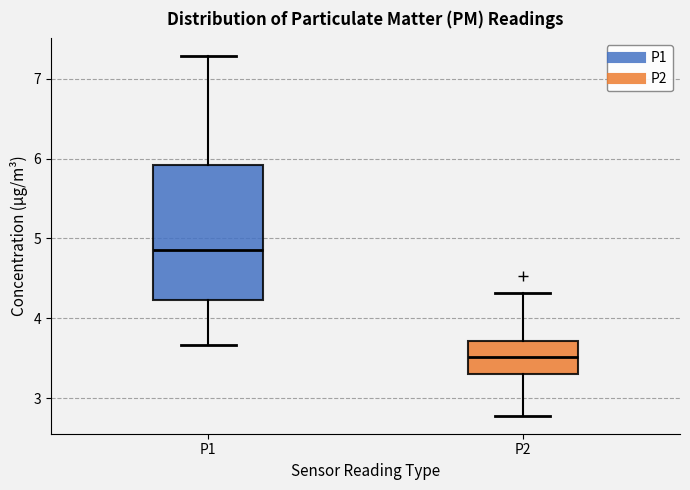

Where does the lower whisker of the box for P1 end on the y-axis? The values are not printed on the chart, so give them approximately, as read against the axis.

3.7